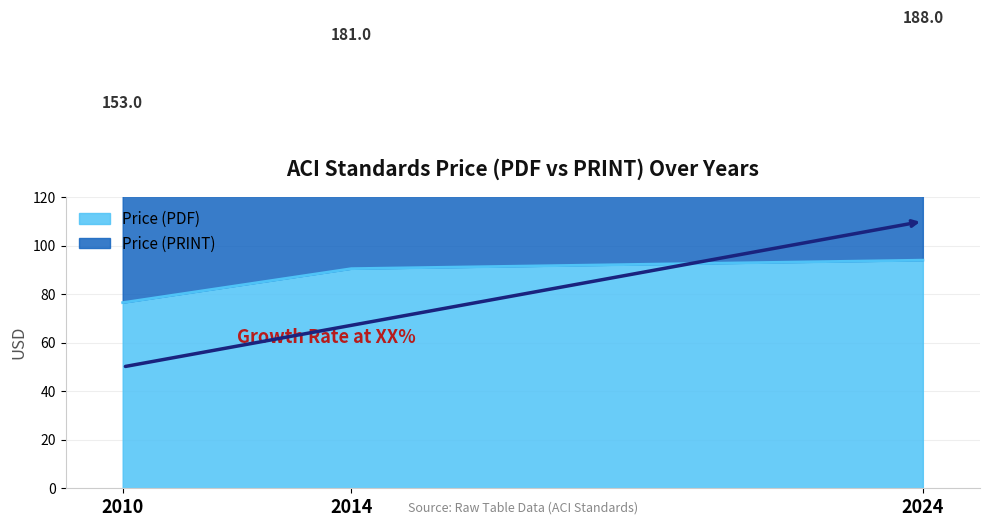

What is the spread (max minus min) of values at 2010?

76.5